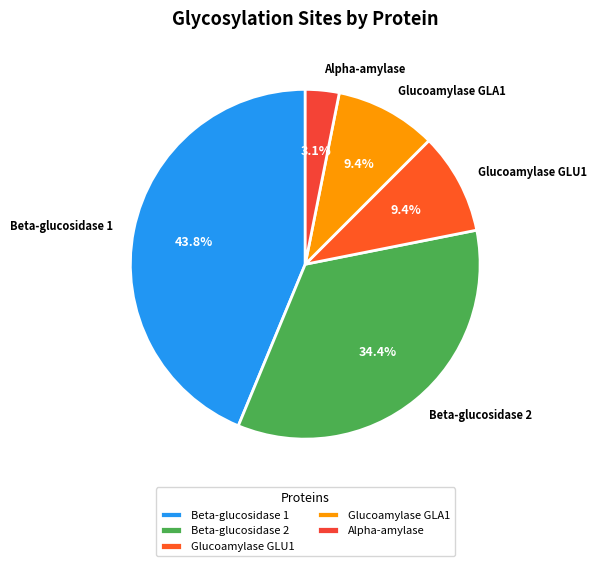

What percentage is the Beta-glucosidase 2 slice, to the nearest percent?

34%